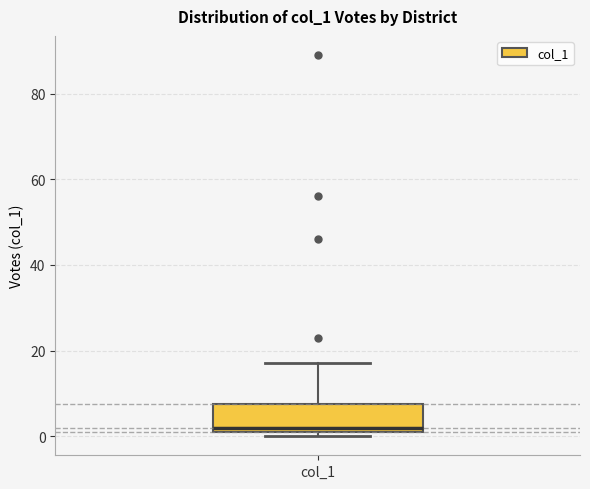

Transcribe this box plot: give where the median line is, the range the box spans, and where the two whiskers end, as read against the y-axis. The values are not printed on the chart, so give them approximately, as read against the axis.

median 2 (just above the box's lower edge), box 2 to 8, whiskers 0 to 18